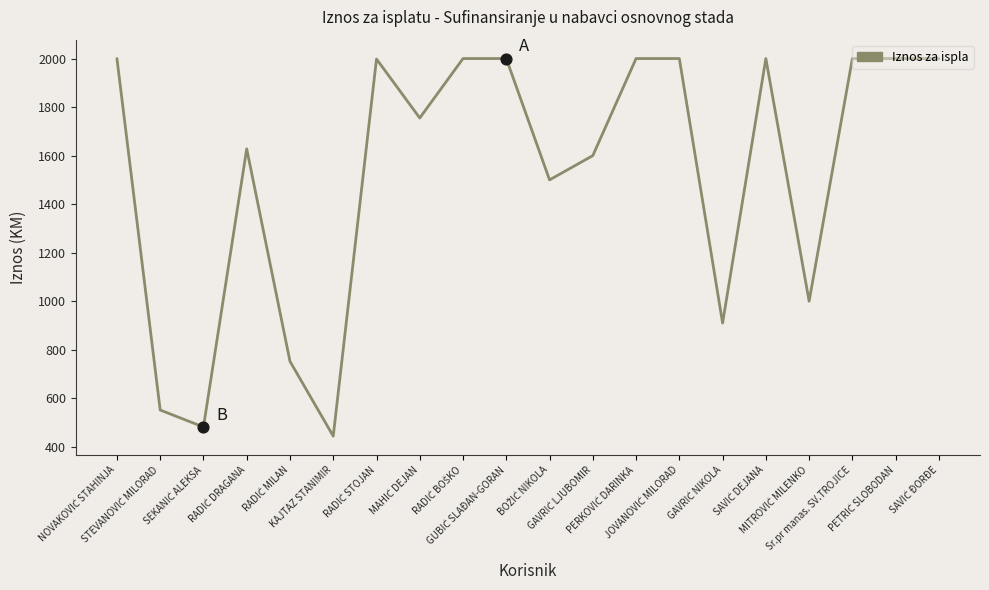

What is the difference between the maximum and minimum values?

1555.9